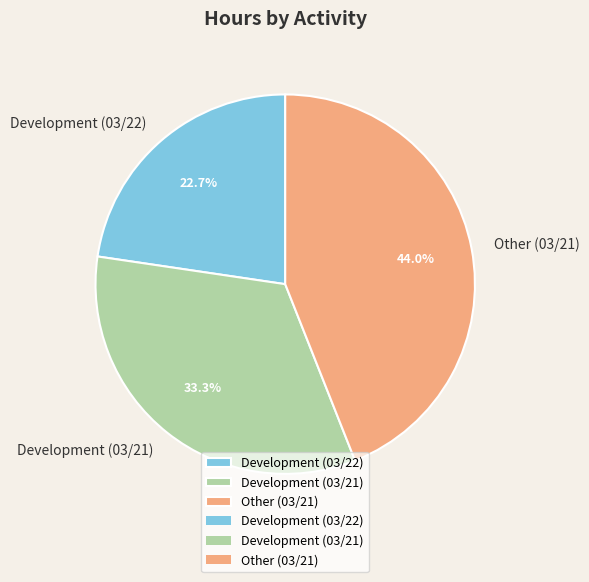

Rank the categories by value from lowest to highest.

Development (03/22), Development (03/21), Other (03/21)